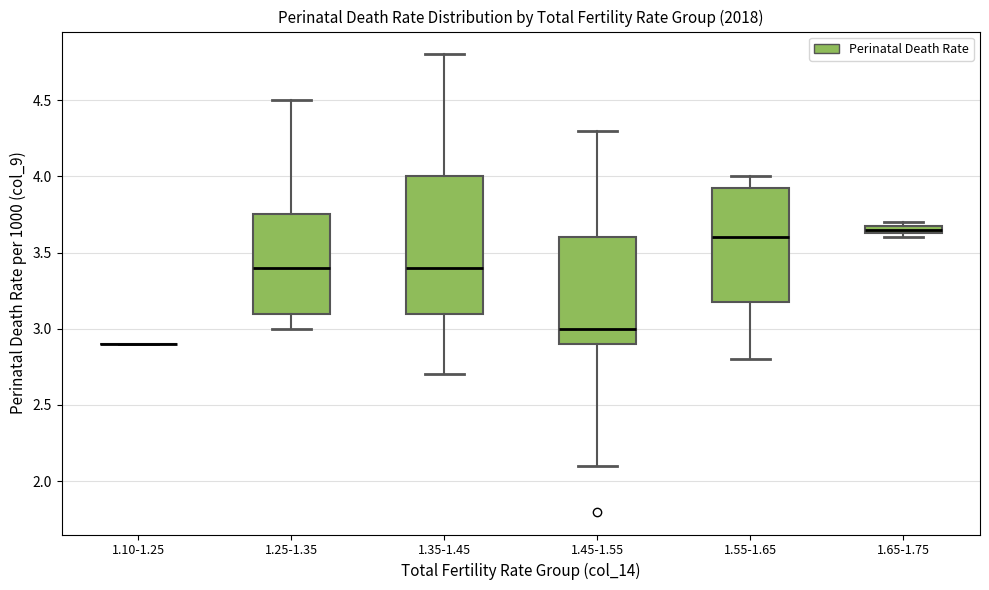

Which box is the tallest, from its lower edge to its upper edge?

1.35-1.45